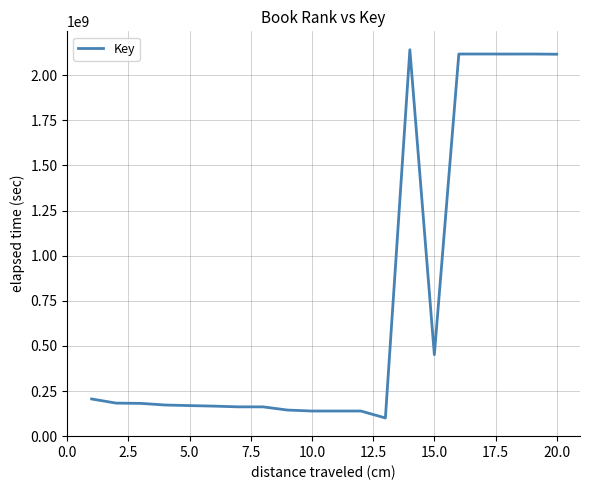

What is the difference between the maximum and minimum values?

2040406704